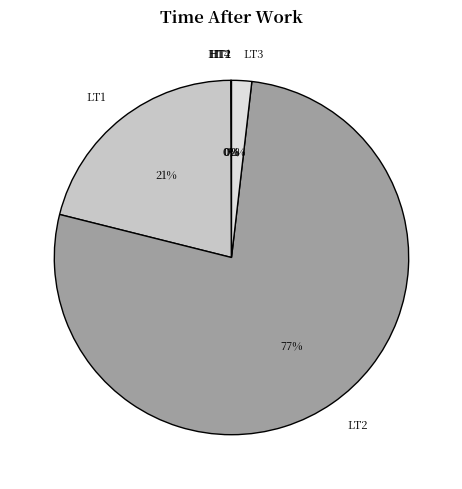

The LT1 slice represents 21% of the pie. True or false?

True